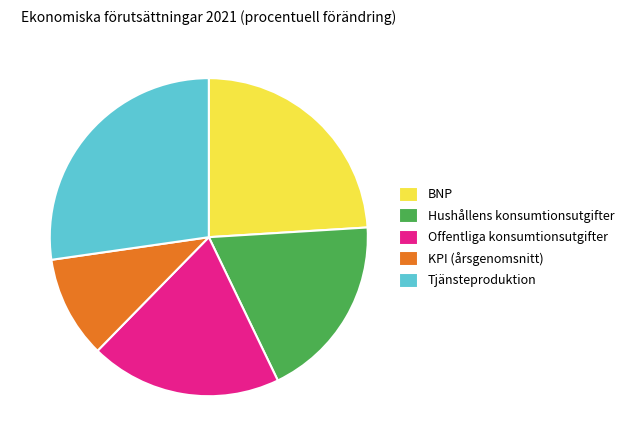

Do BNP and Hushållens konsumtionsutgifter together represent more than half of the pie?

No